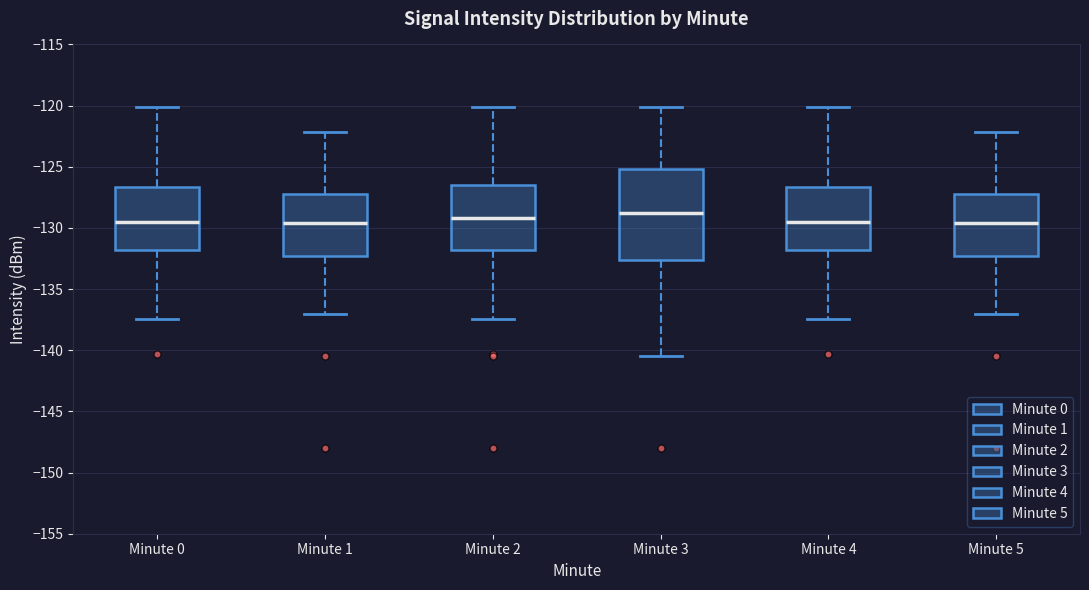

Which box is the tallest, from its lower edge to its upper edge?

Minute 3